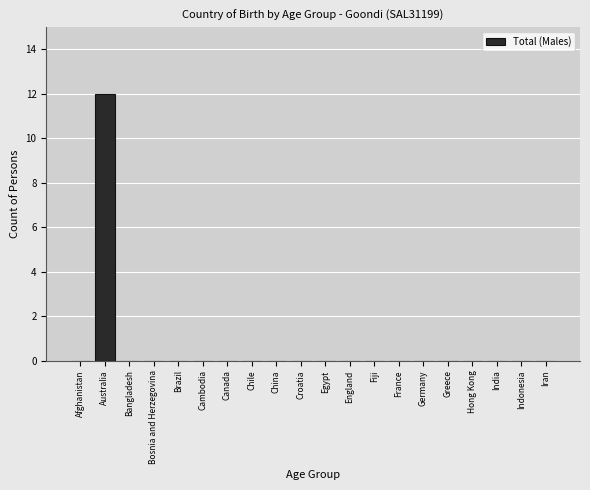

Reading right to left, extract all data points from this chart.

Iran=0	Indonesia=0	India=0	Hong Kong=0	Greece=0	Germany=0	France=0	Fiji=0	England=0	Egypt=0	Croatia=0	China=0	Chile=0	Canada=0	Cambodia=0	Brazil=0	Bosnia and Herzegovina=0	Bangladesh=0	Australia=12	Afghanistan=0